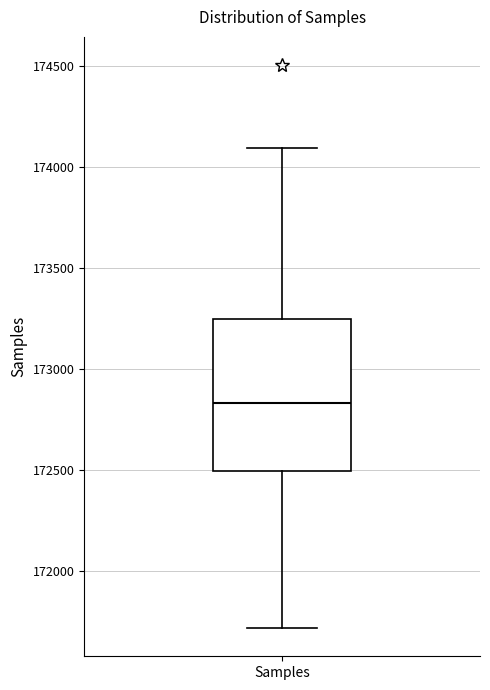

Read this box plot against the y-axis: the position of the median line, the range covered by the box, and the ends of both whiskers. The values are not printed on the chart, so give them approximately, as read against the axis.

median 172850, box 172500 to 173250, whiskers 171700 to 174100